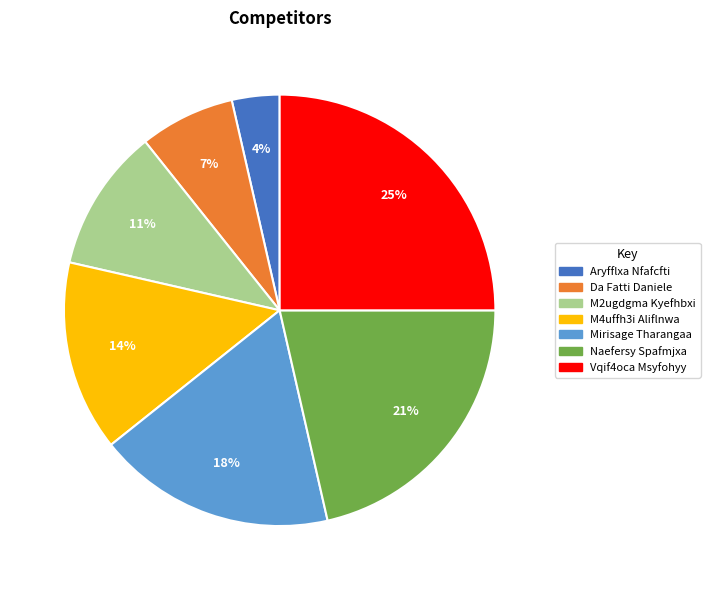

How many slices are in this pie chart?

7